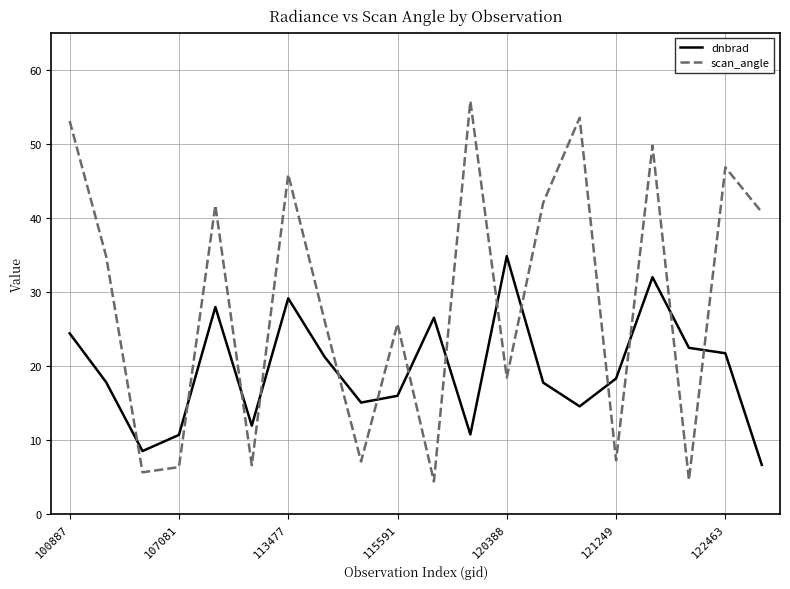

Rank the series by their maximum value, from highest to lowest.

scan_angle, dnbrad